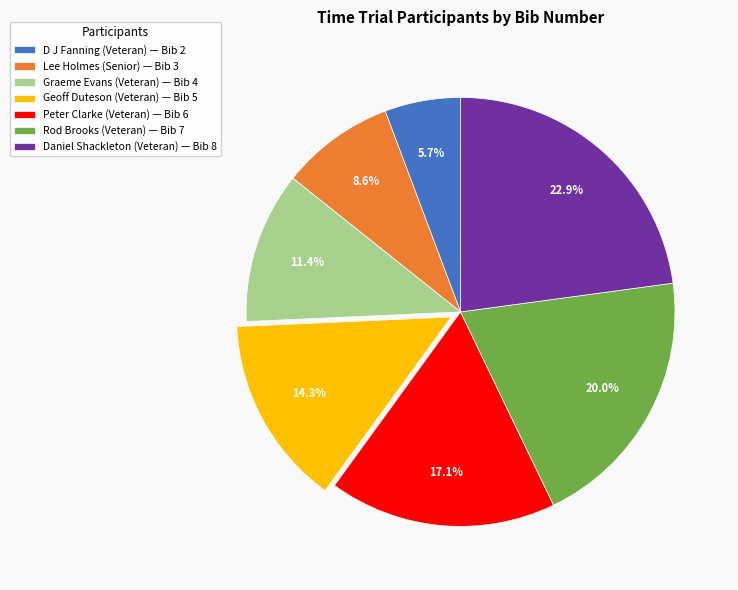

How many slices are in this pie chart?

7